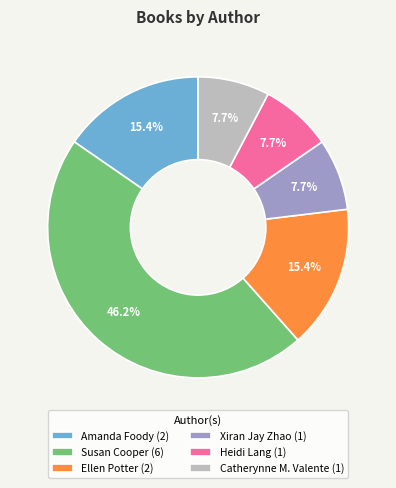

Which slice is the largest?

Susan Cooper